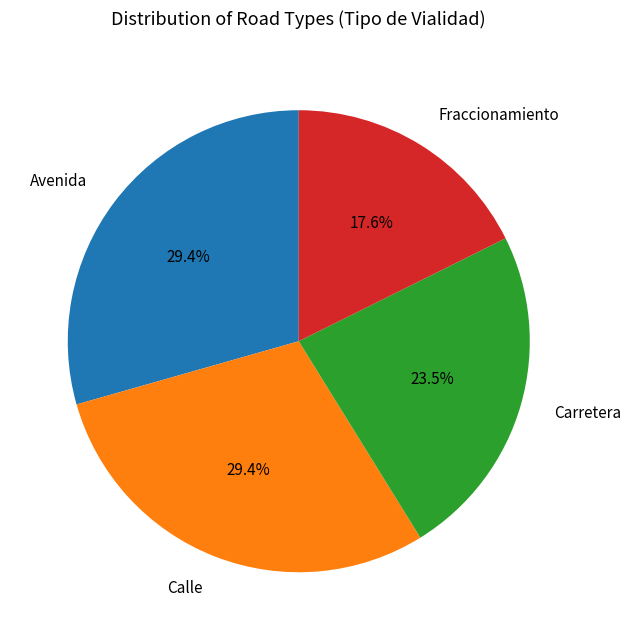

To the nearest percent, what is the combined percentage of Calle and Fraccionamiento?

47%